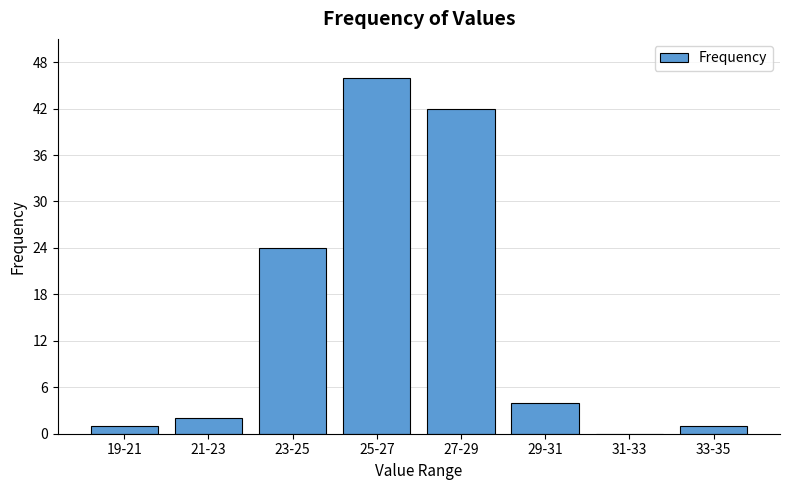

Reading left to right, list all the values displayed in this chart.

19-21=1	21-23=2	23-25=24	25-27=46	27-29=42	29-31=4	31-33=0	33-35=1